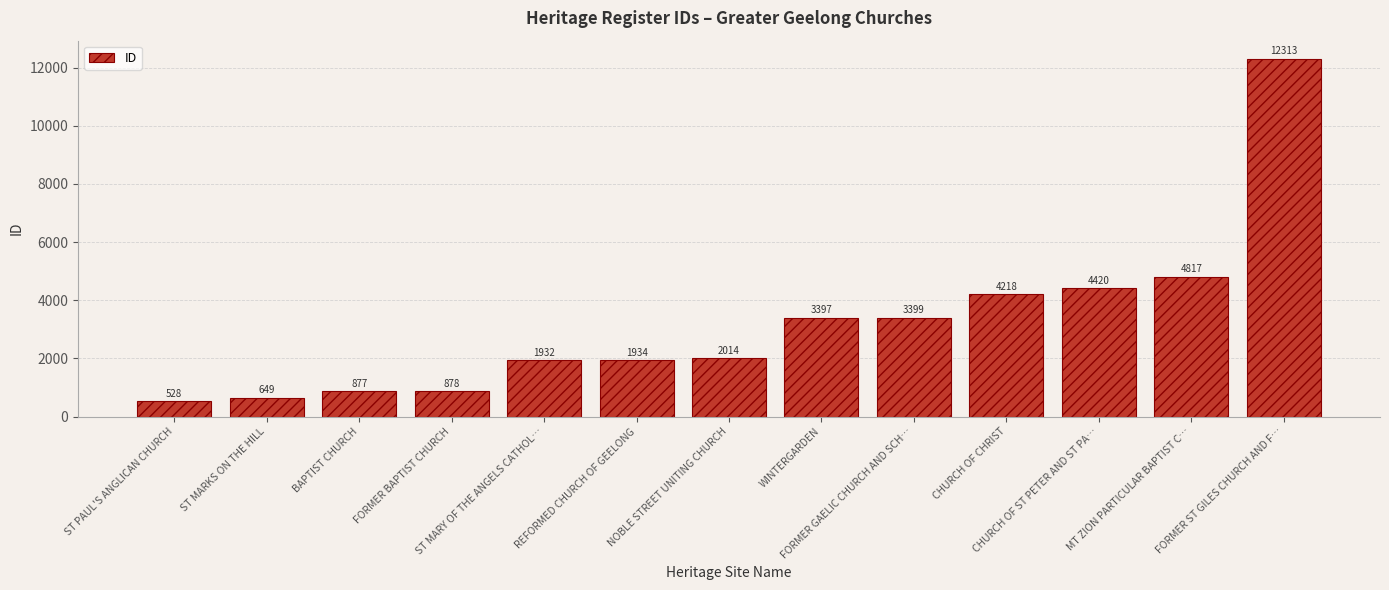

List the labels in order of value, smallest first.

ST PAUL'S ANGLICAN CHURCH, ST MARKS ON THE HILL, BAPTIST CHURCH, FORMER BAPTIST CHURCH, ST MARY OF THE ANGELS CATHOL…, REFORMED CHURCH OF GEELONG, NOBLE STREET UNITING CHURCH, WINTERGARDEN, FORMER GAELIC CHURCH AND SCH…, CHURCH OF CHRIST, CHURCH OF ST PETER AND ST PA…, MT ZION PARTICULAR BAPTIST C…, FORMER ST GILES CHURCH AND F…